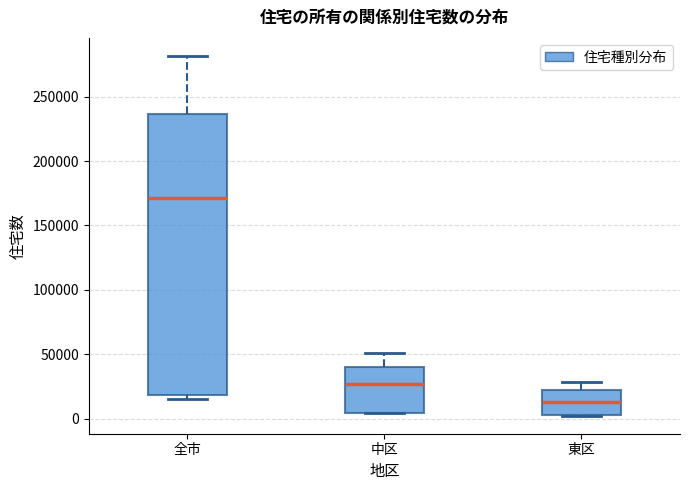

Reading left to right, read every box against the y-axis: the position of its median line, the range the box covers, and the ends of its whiskers. The values are not printed on the chart, so give them approximately, as read against the axis.

全市: median 170000, box 20000 to 235000, whiskers 15000 to 280000
中区: median 25000, box 5000 to 40000, whiskers 5000 to 50000
東区: median 15000, box 5000 to 20000, whiskers 0 to 30000